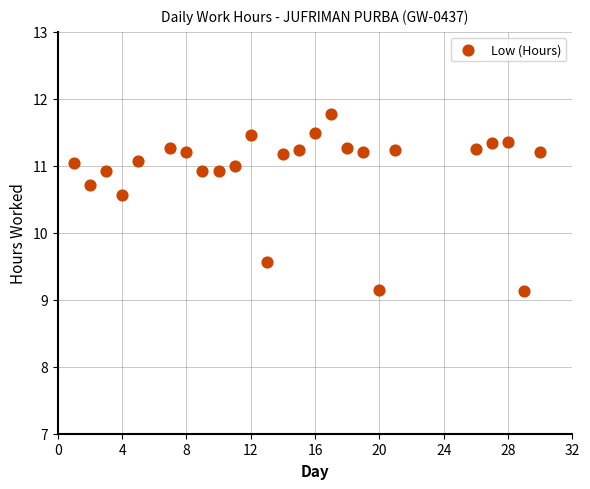

What Y value in the scatter plot is closest to 10?

9.6